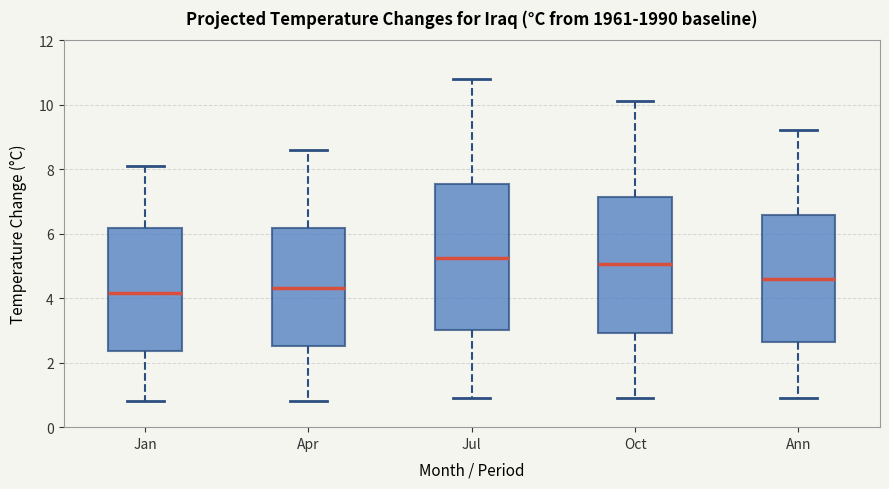

Which box is the tallest, from its lower edge to its upper edge?

Jul